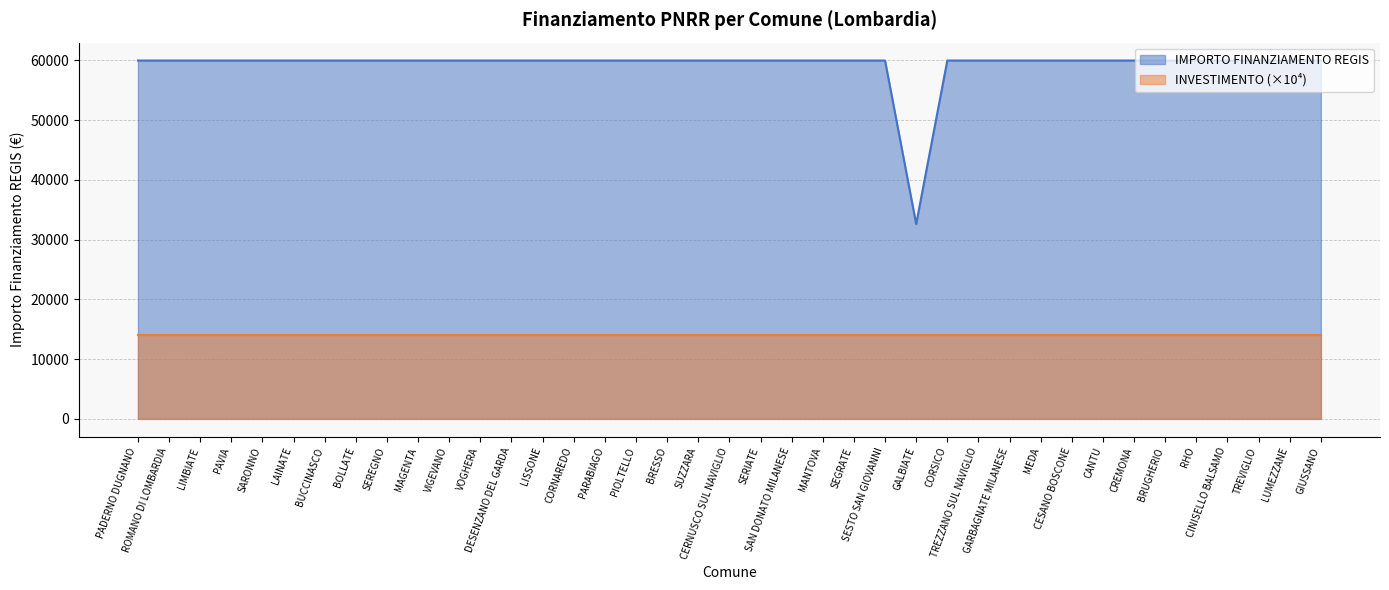

Rank the series by their average value, from highest to lowest.

IMPORTO FINANZIAMENTO REGIS, INVESTIMENTO (×10⁴)